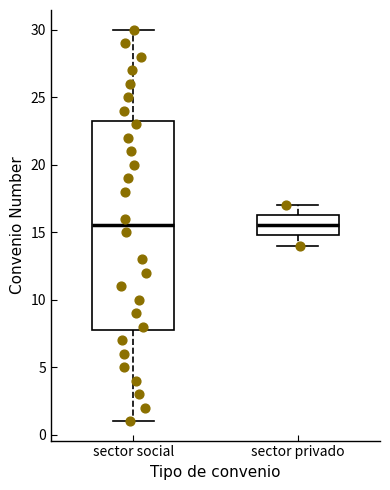

Reading left to right, transcribe this box plot: for each box, give where its median line is, the range the box spans, and where its two whiskers end, as read against the y-axis. The values are not printed on the chart, so give them approximately, as read against the axis.

sector social: median 15.5, box 8.0 to 23.5, whiskers 1.0 to 30.0
sector privado: median 15.5, box 15.0 to 16.5, whiskers 14.0 to 17.0